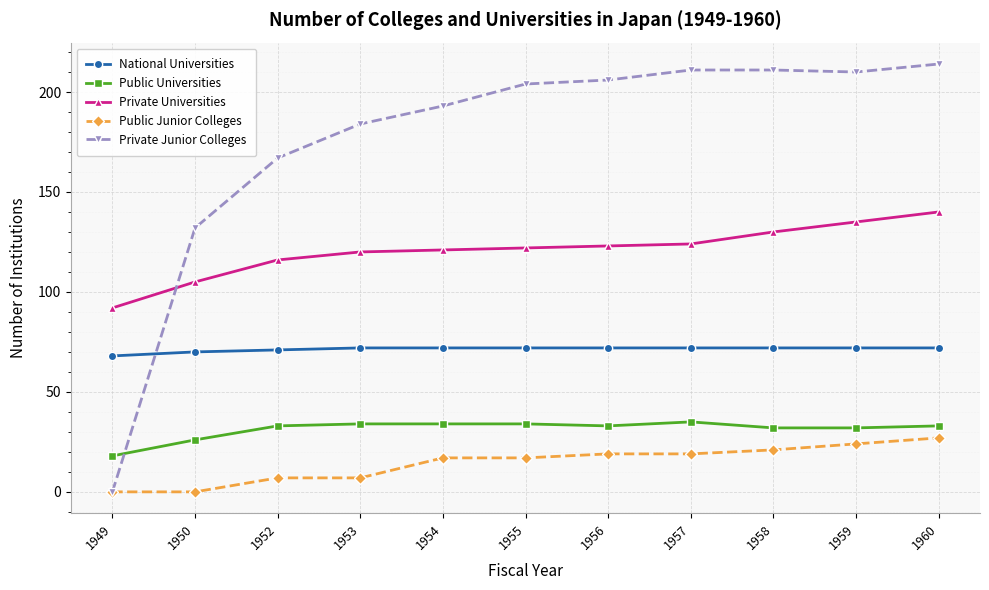

The Private Universities series shows 123 at 1956. True or false?

True